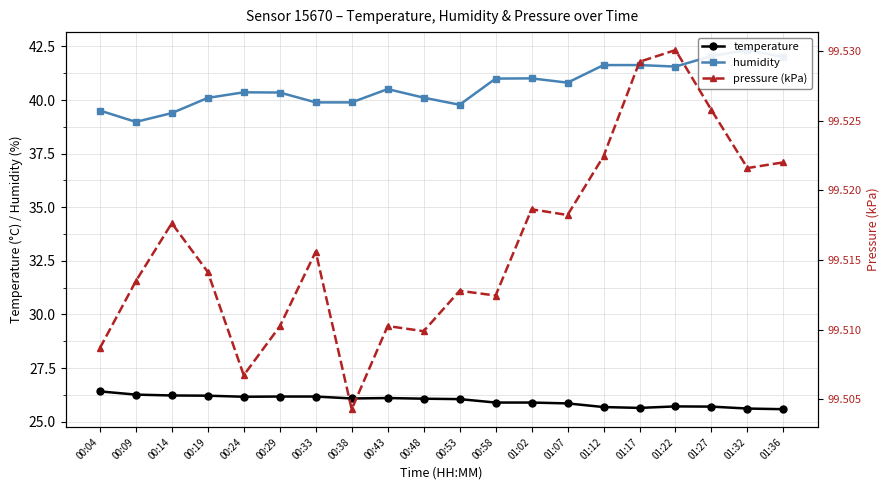

What is the value of the pressure (kPa) point at the 8th from the left?

99.5